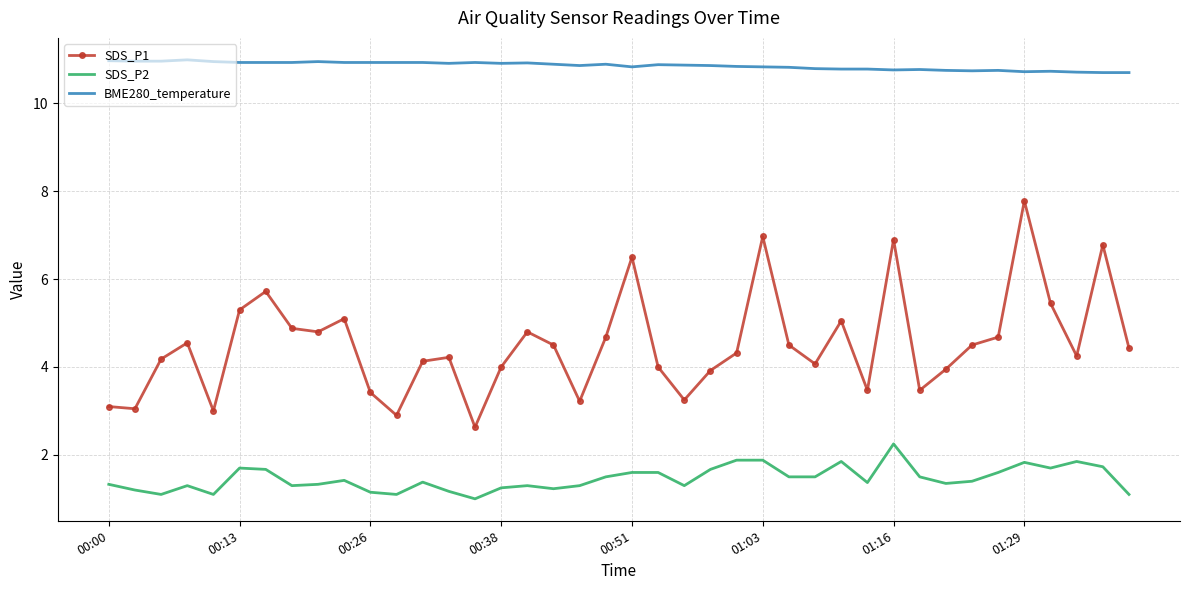

What are all the series names shown in the legend?

SDS_P1, SDS_P2, BME280_temperature